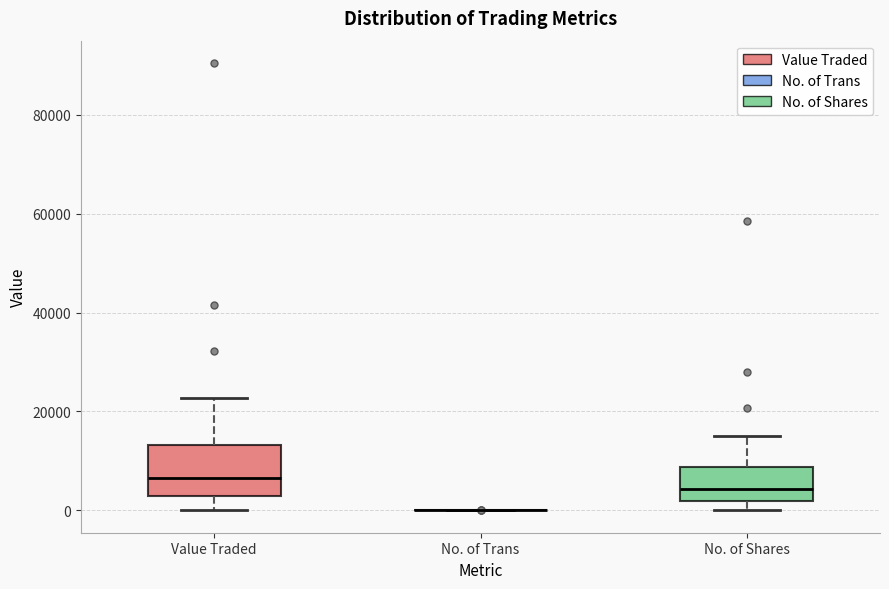

Reading left to right, read every box against the y-axis: the position of its median line, the range the box covers, and the ends of its whiskers. The values are not printed on the chart, so give them approximately, as read against the axis.

Value Traded: median 6000, box 2000 to 14000, whiskers 0 to 22000
No. of Trans: box collapsed to a line at 0, whiskers 0 to 0
No. of Shares: median 4000, box 2000 to 8000, whiskers 0 to 16000